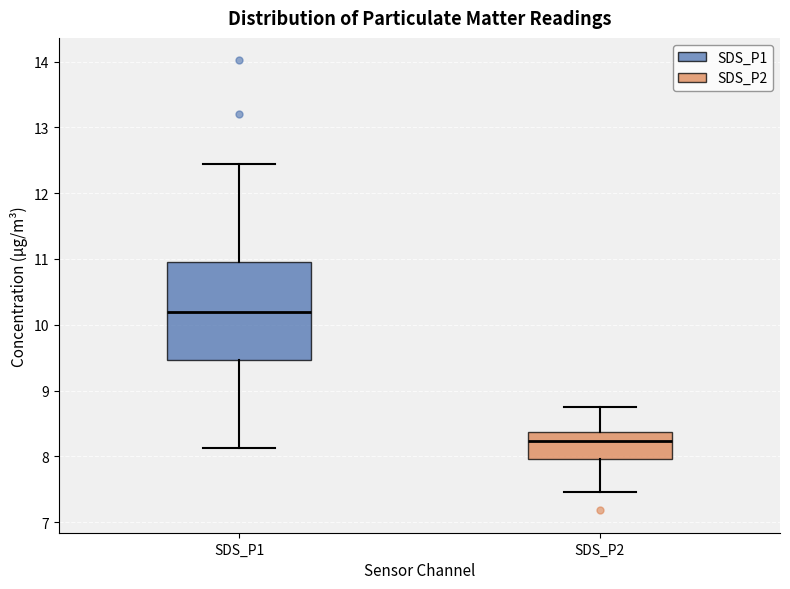

Comparing the boxes themselves (not the whiskers), which one is the tallest?

SDS_P1